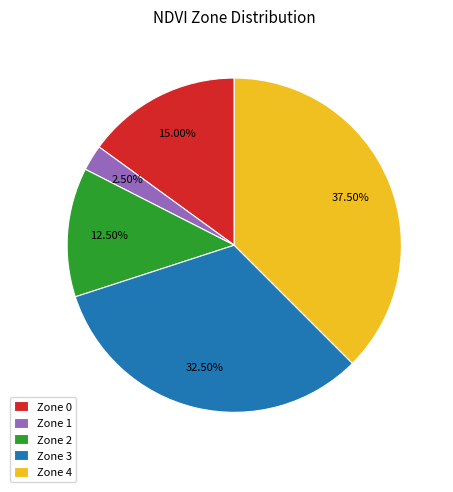

Which has a higher value, Zone 0 or Zone 3?

Zone 3